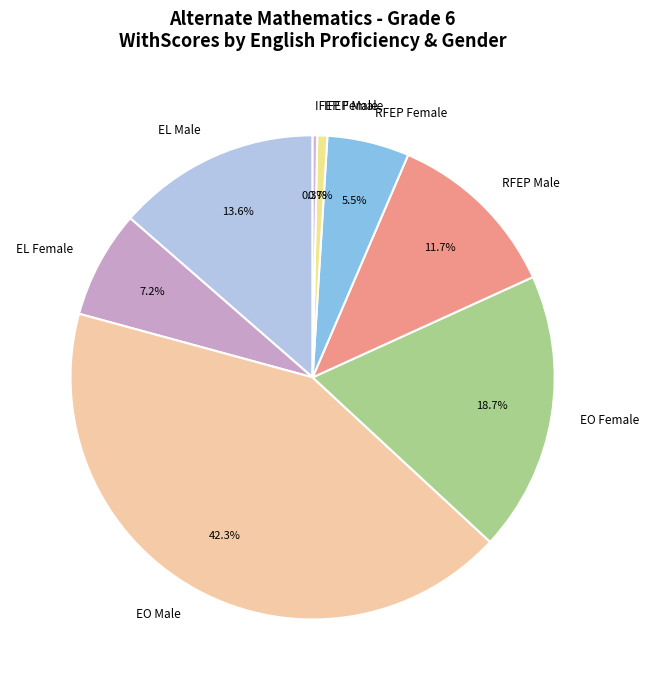

Combined, do EO Male and EL Male account for over 50%?

Yes